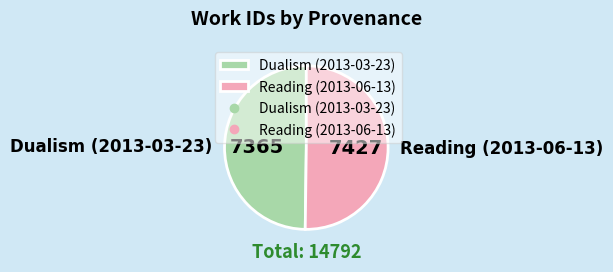

The Reading (2013-06-13) slice represents 50% of the pie. True or false?

True